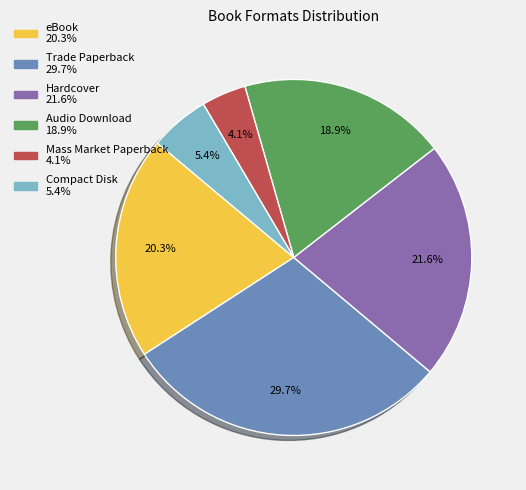

Which has a higher value, Mass Market Paperback or eBook?

eBook